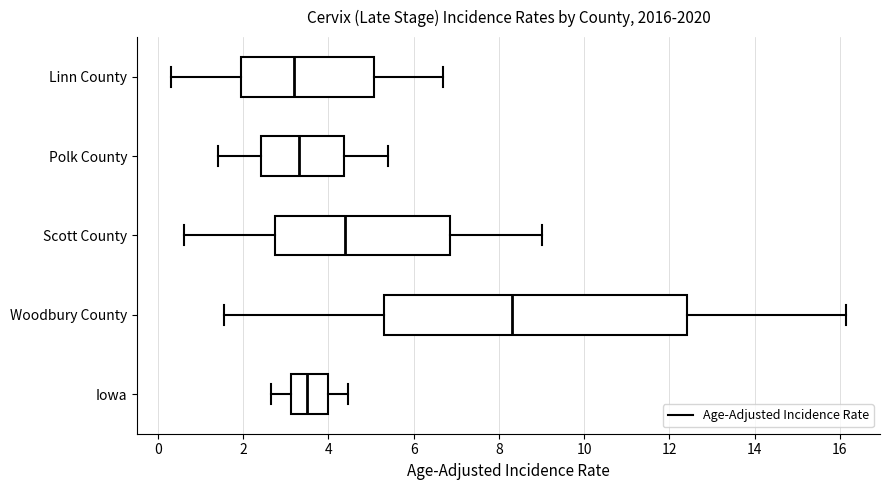

Comparing the boxes themselves (not the whiskers), which one is the widest?

Woodbury County